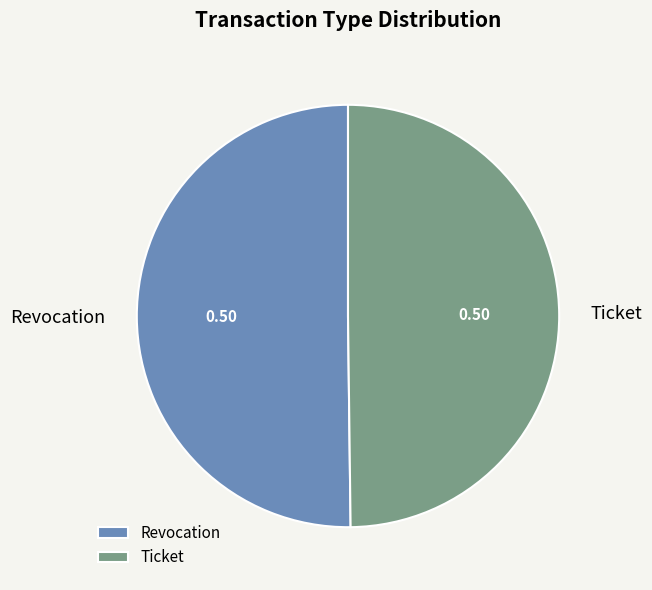

Is the sum of Revocation and Ticket greater than half?

Yes